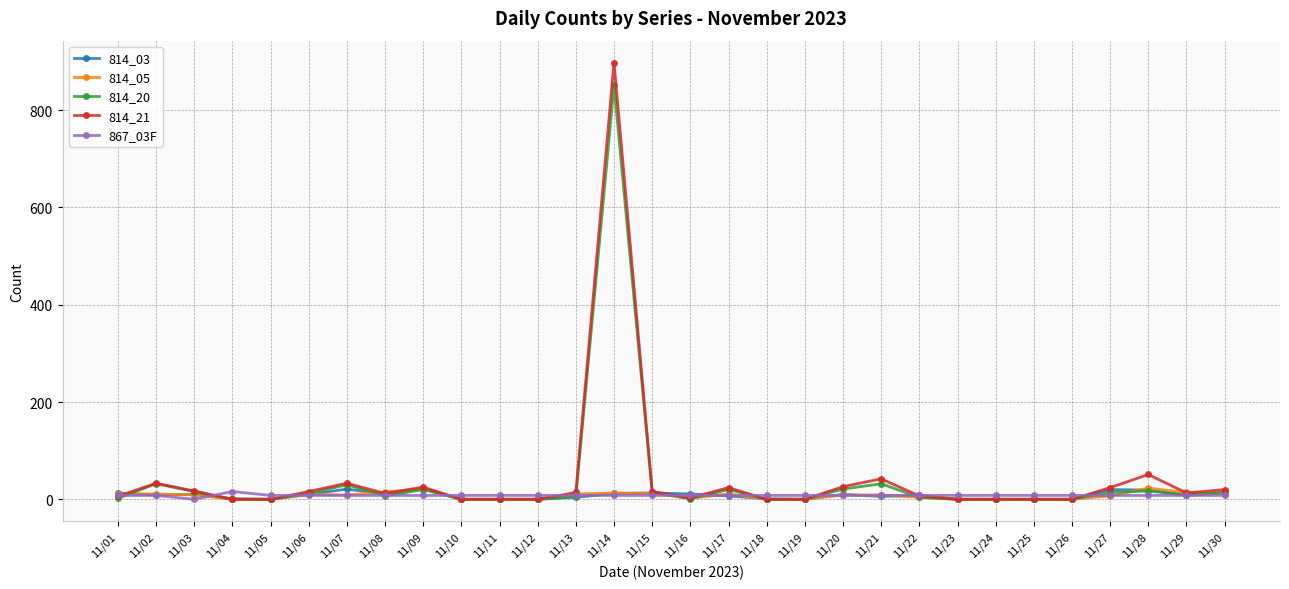

At which label does 814_20 reach its peak?

11/14